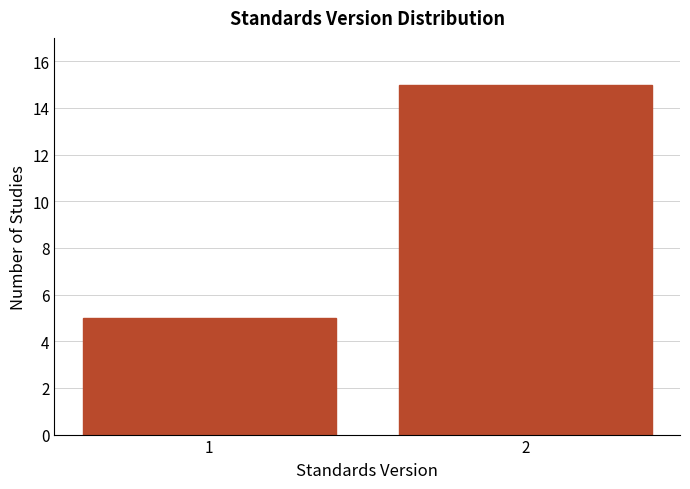

Reading left to right, list all the values displayed in this chart.

5	15